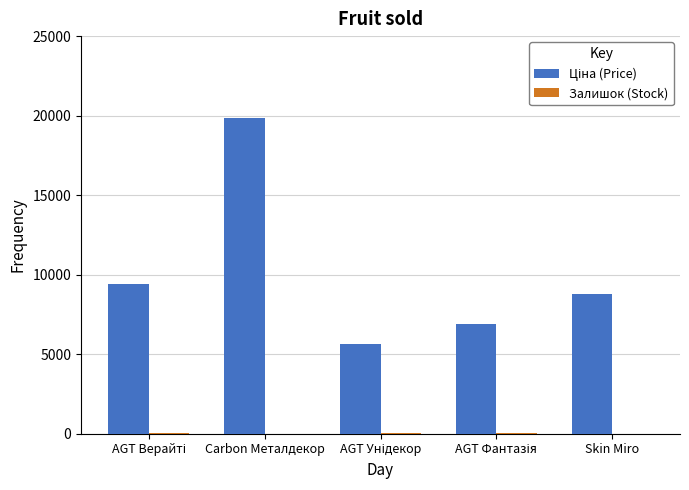

Which category has the highest value across all series?

Carbon Металдекор